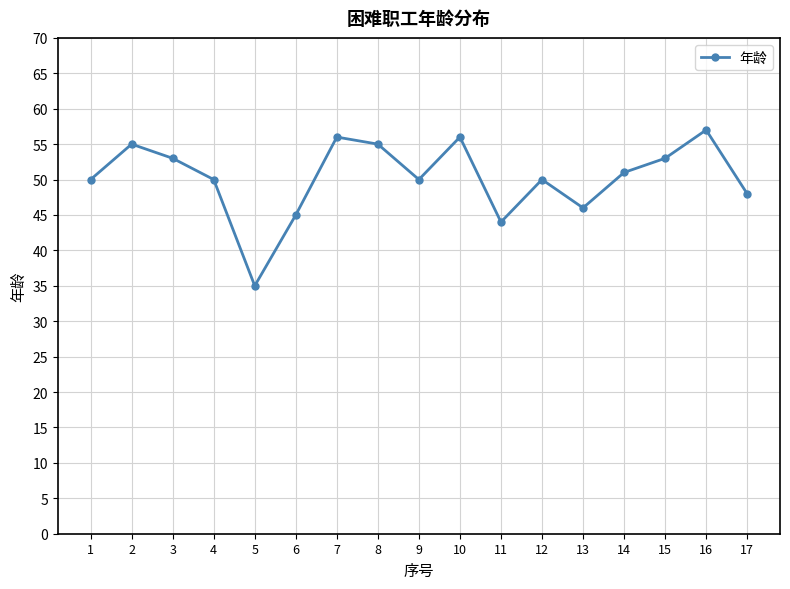

What is the approximate value at 9?

50